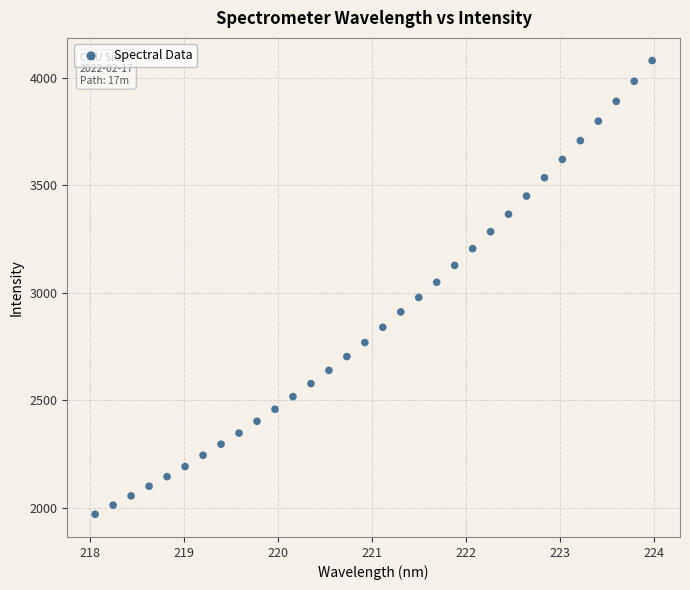

What is the range of X values (max minus min)?

5.9